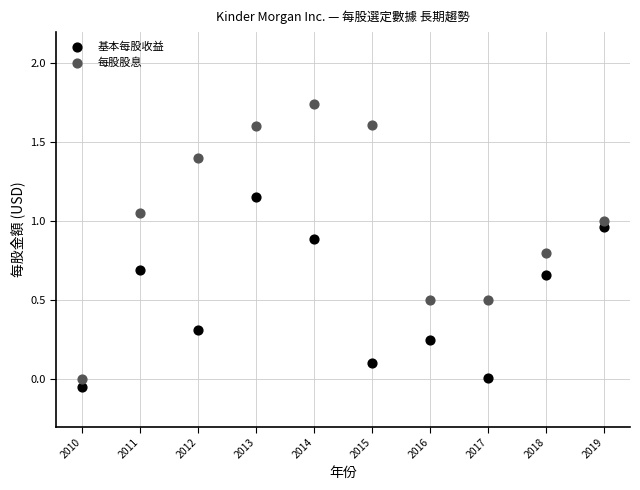

Which series has the largest Y range (max minus min)?

每股股息